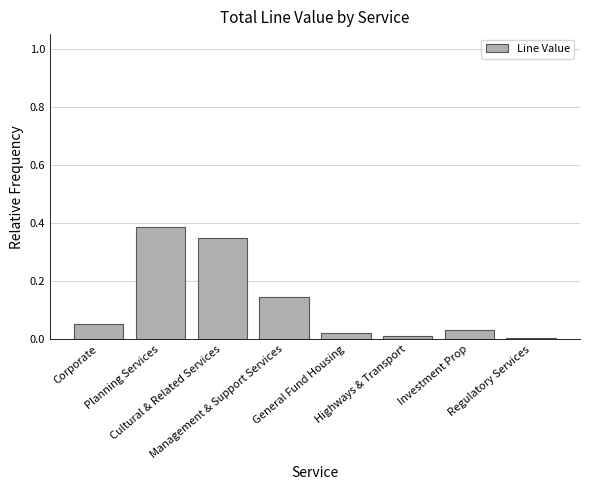

What is the sum of all values?

1.0